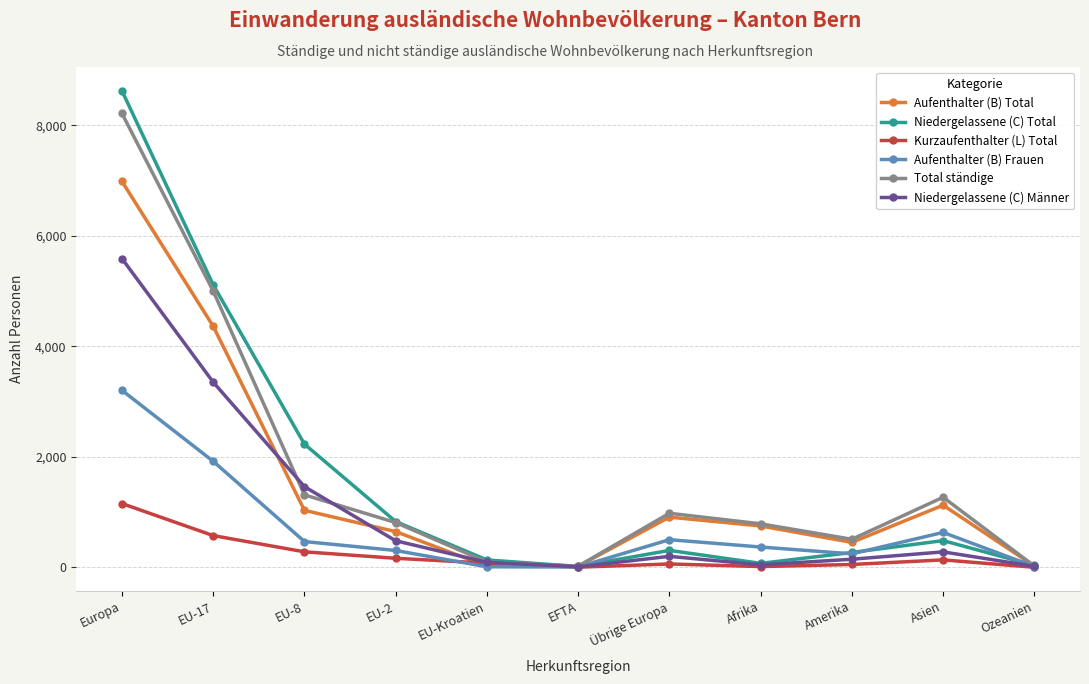

What is the label of the 10th point from the right?

EU-17